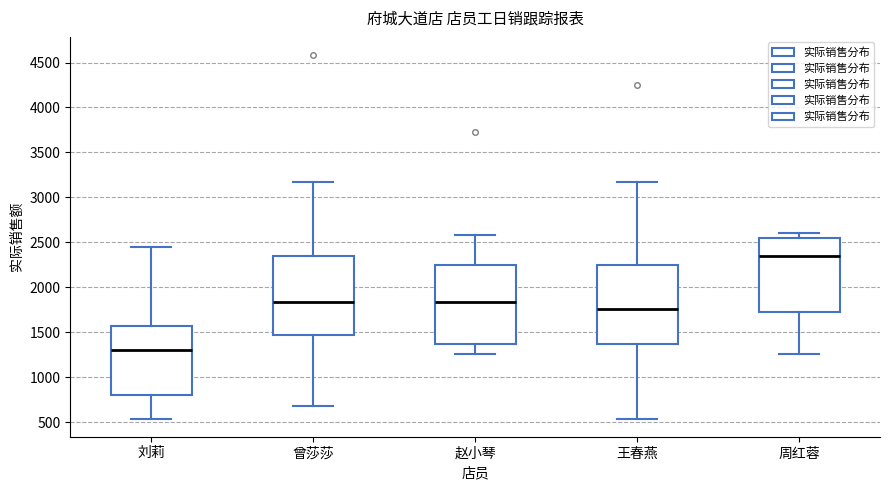

Reading left to right, transcribe this box plot: for each box, give where its median line is, the range the box spans, and where its two whiskers end, as read against the y-axis. The values are not printed on the chart, so give them approximately, as read against the axis.

刘莉: median 1300, box 800 to 1550, whiskers 550 to 2450
曾莎莎: median 1850, box 1450 to 2350, whiskers 650 to 3150
赵小琴: median 1850, box 1350 to 2250, whiskers 1250 to 2600
王春燕: median 1750, box 1350 to 2250, whiskers 550 to 3150
周红蓉: median 2350, box 1750 to 2550, whiskers 1250 to 2600